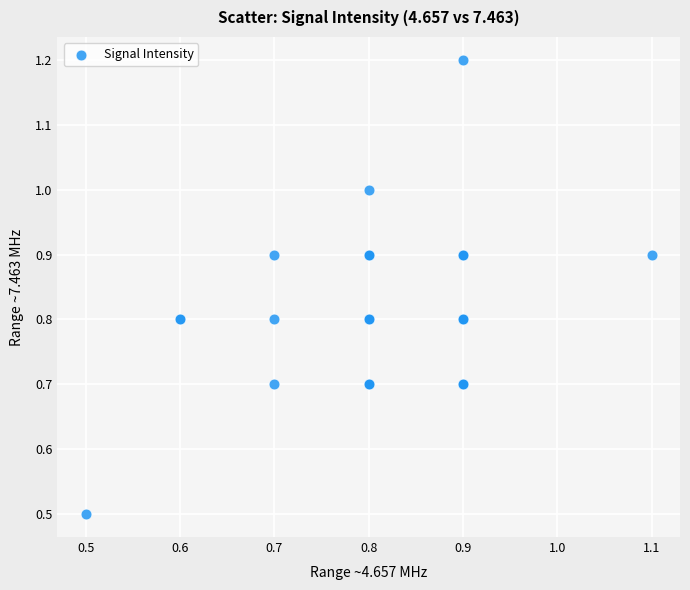

What Y value in the scatter plot is closest to 0?

0.5